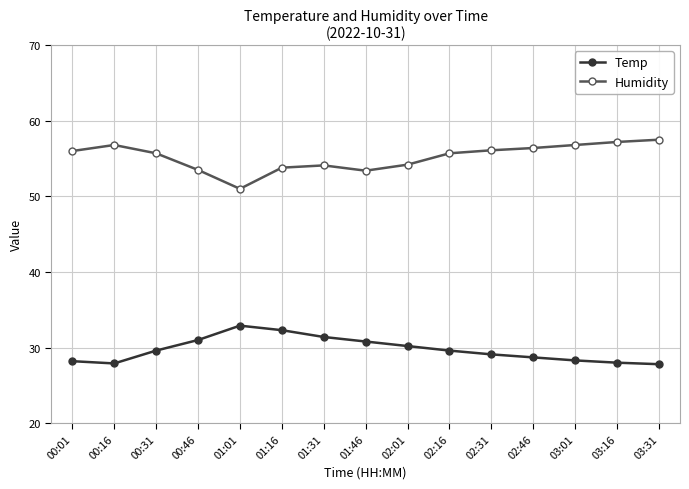

What is the difference between the Temp values at 03:31 and 00:01?

0.4